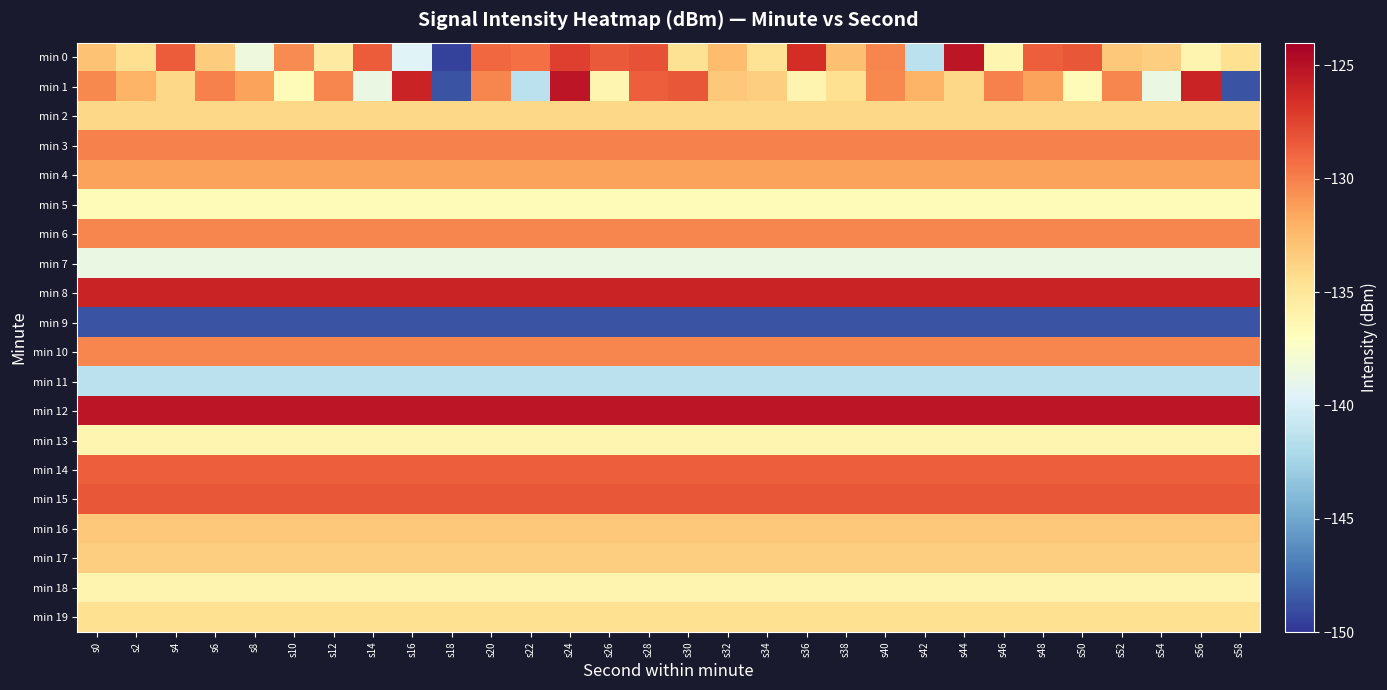

What is the total value across all series at s26?

-2667.9